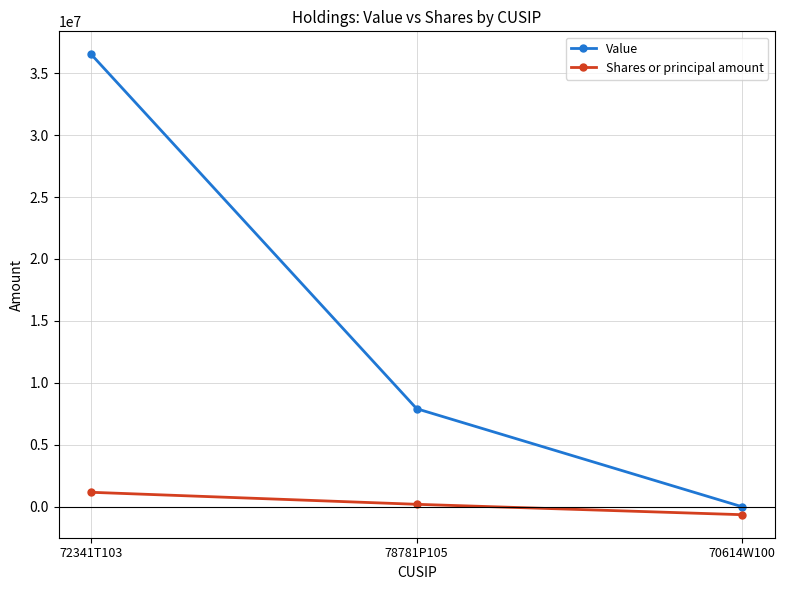

The Value series shows 7914000 at 78781P105. True or false?

True